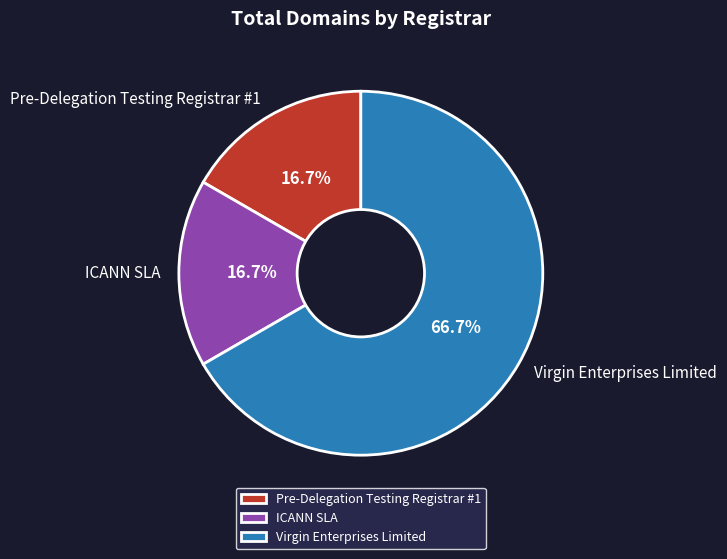

Which slice is the largest?

Virgin Enterprises Limited